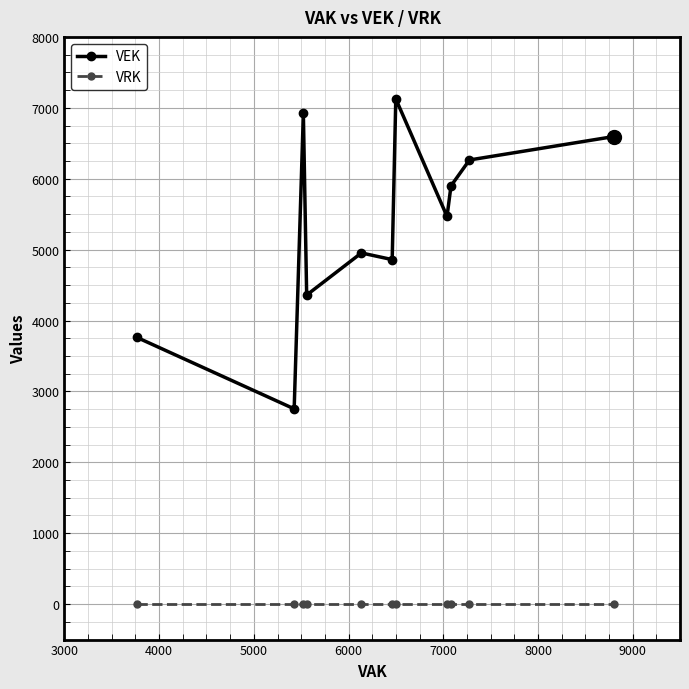

Does the chart have visible grid lines?

Yes